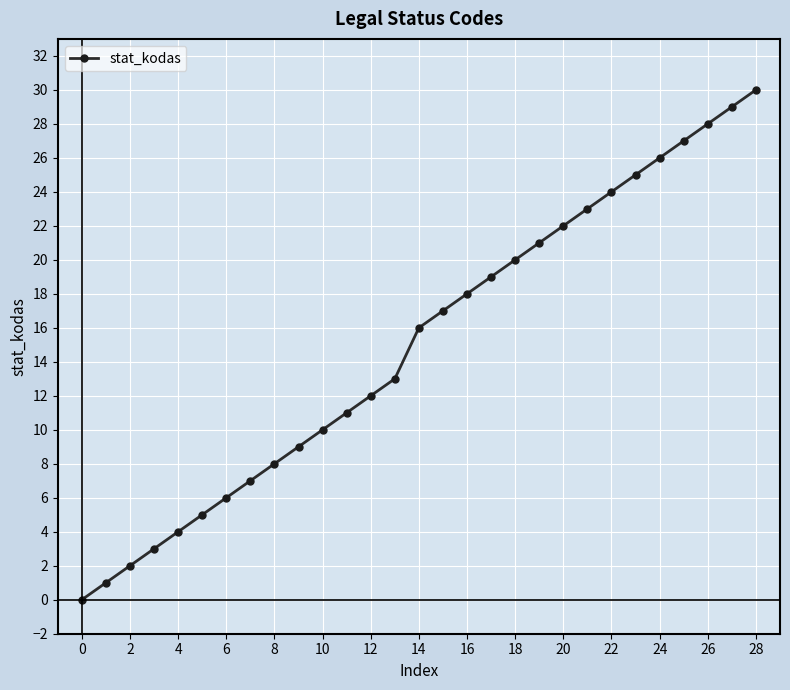

What is the value of the 25th point from the left?

26